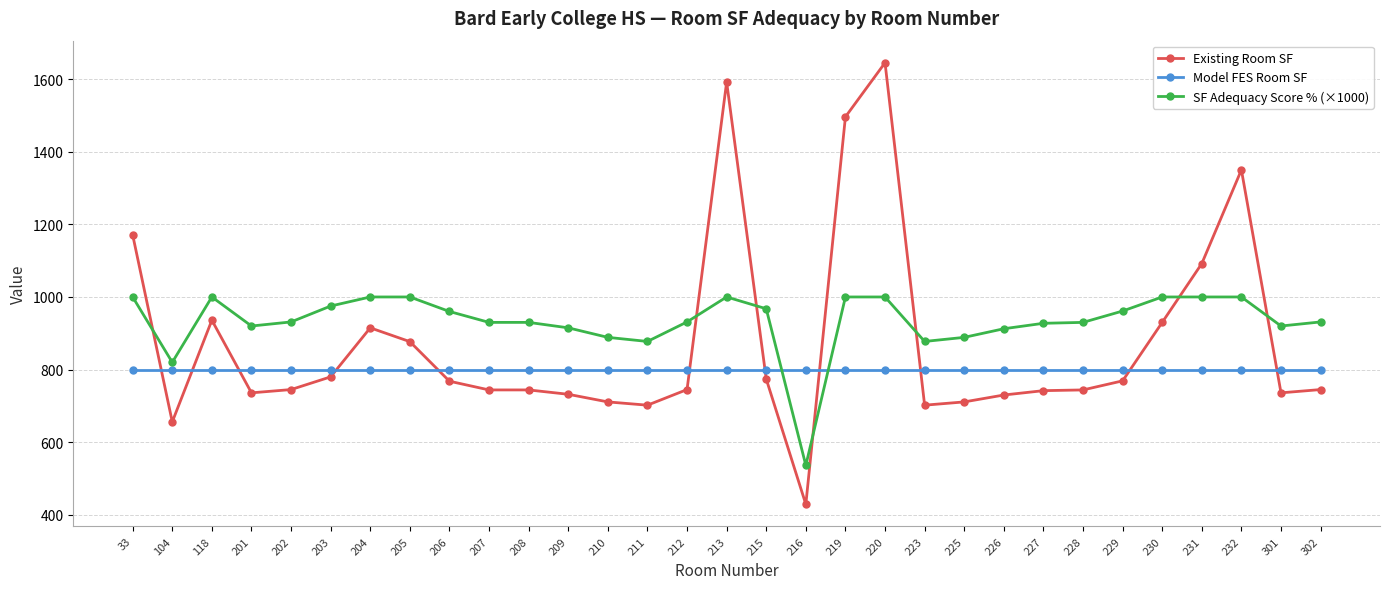

Which series has the largest total across all categories?

SF Adequacy Score % (×1000)